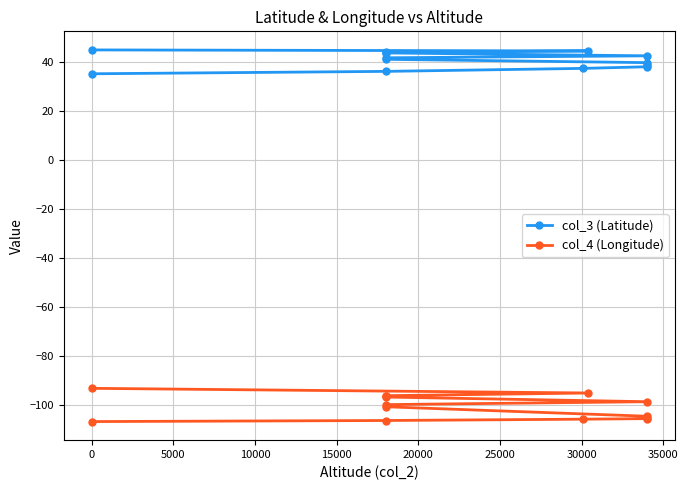

Between 25000 and 30000, which series saw the biggest shift?

col_4 (Longitude)